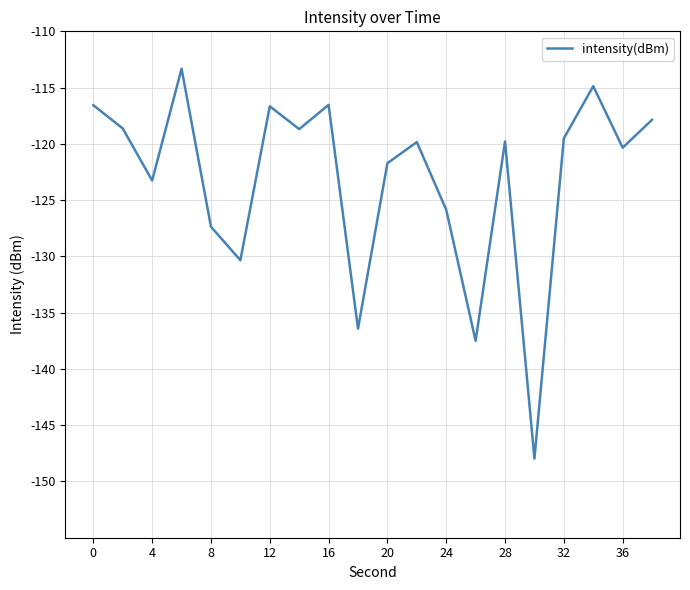

What is the difference between the maximum and minimum values?

34.6